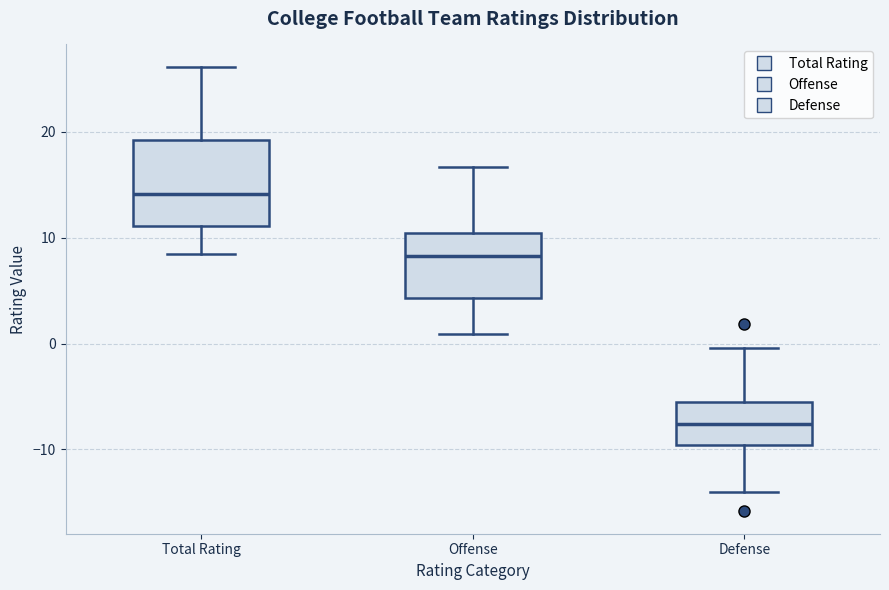

Reading left to right, read every box against the y-axis: the position of its median line, the range the box covers, and the ends of its whiskers. The values are not printed on the chart, so give them approximately, as read against the axis.

Total Rating: median 14, box 11 to 19, whiskers 8 to 26
Offense: median 8, box 4 to 10, whiskers 1 to 17
Defense: median -8, box -10 to -6, whiskers -14 to 0